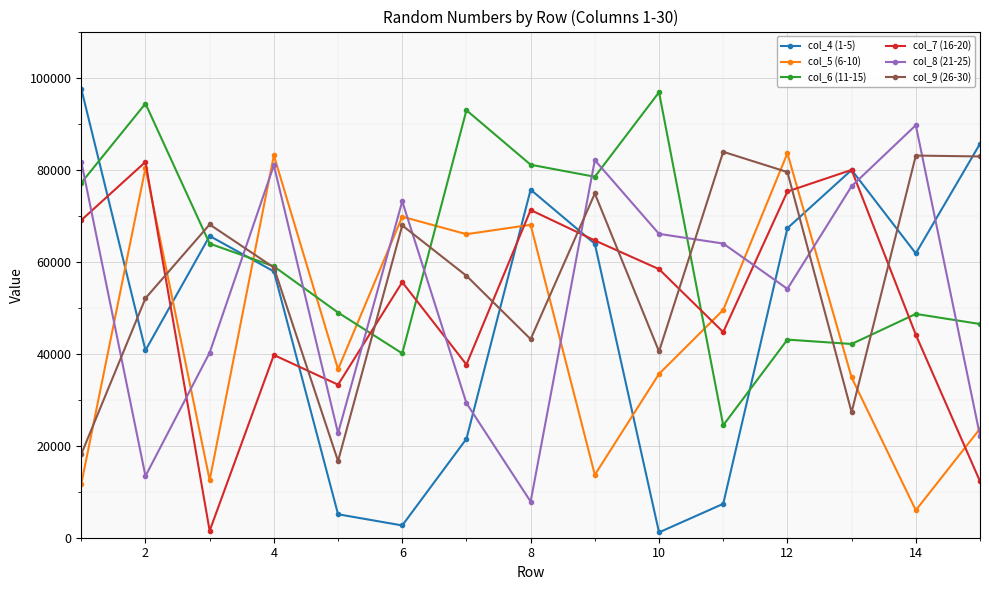

Which series has the largest range (max minus min)?

col_4 (1-5)